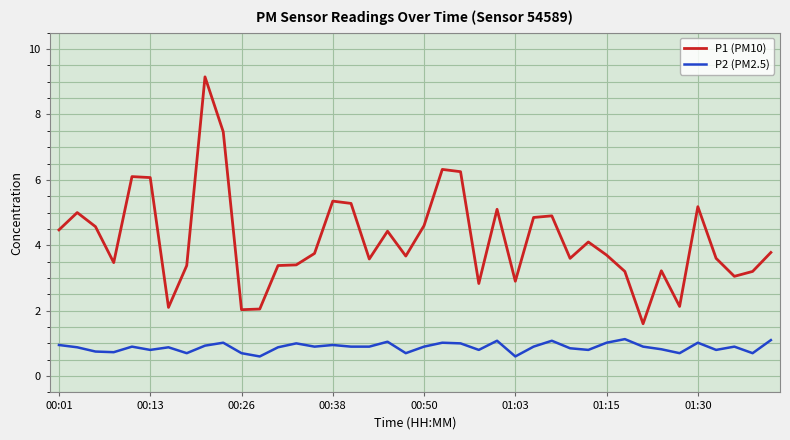

True or false: P1 (PM10) and P2 (PM2.5) cross at least once.

False